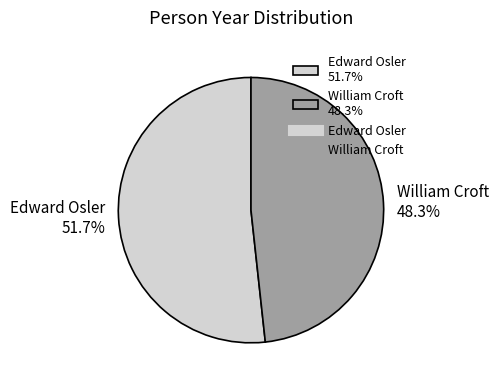

Which slice represents more than half of the pie?

Edward Osler